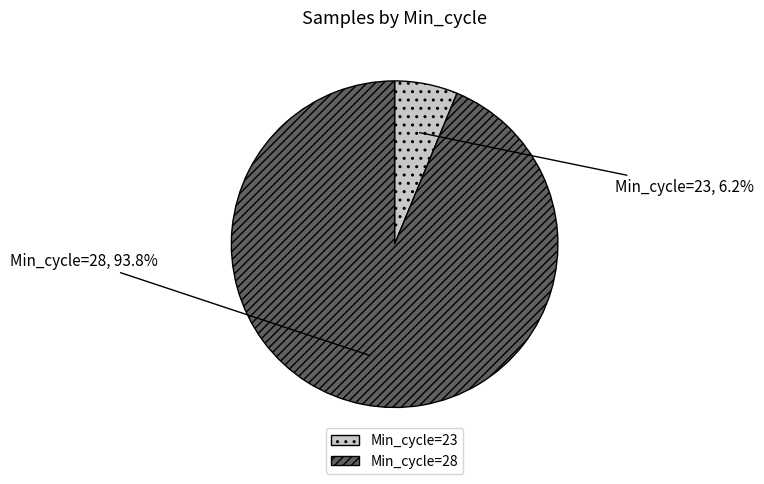

To the nearest percent, what is the average slice percentage?

50%